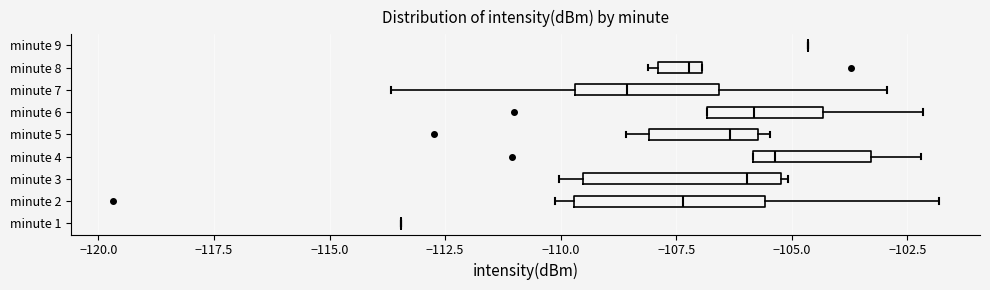

Reading bottom to top, read every box against the x-axis: the position of its median line, the range the box covers, and the ends of its whiskers. The values are not printed on the chart, so give them approximately, as read against the axis.

minute 1: box collapsed to a line at -113.5, whiskers -113.5 to -113.5
minute 2: median -107.5, box -109.5 to -105.5, whiskers -110.0 to -102.0
minute 3: median -106.0, box -109.5 to -105.0, whiskers -110.0 to -105.0
minute 4: median -105.5, box -106.0 to -103.5, whiskers -106.0 to -102.0
minute 5: median -106.5, box -108.0 to -105.5, whiskers -108.5 to -105.5 (just right of the box's right edge)
minute 6: median -106.0, box -107.0 to -104.5, whiskers -107.0 to -102.0
minute 7: median -108.5, box -109.5 to -106.5, whiskers -113.5 to -103.0
minute 8: median -107.0 (just left of the box's right edge), box -108.0 to -107.0, whiskers -108.0 (just left of the box's left edge) to -107.0
minute 9: box collapsed to a line at -104.5, whiskers -104.5 to -104.5